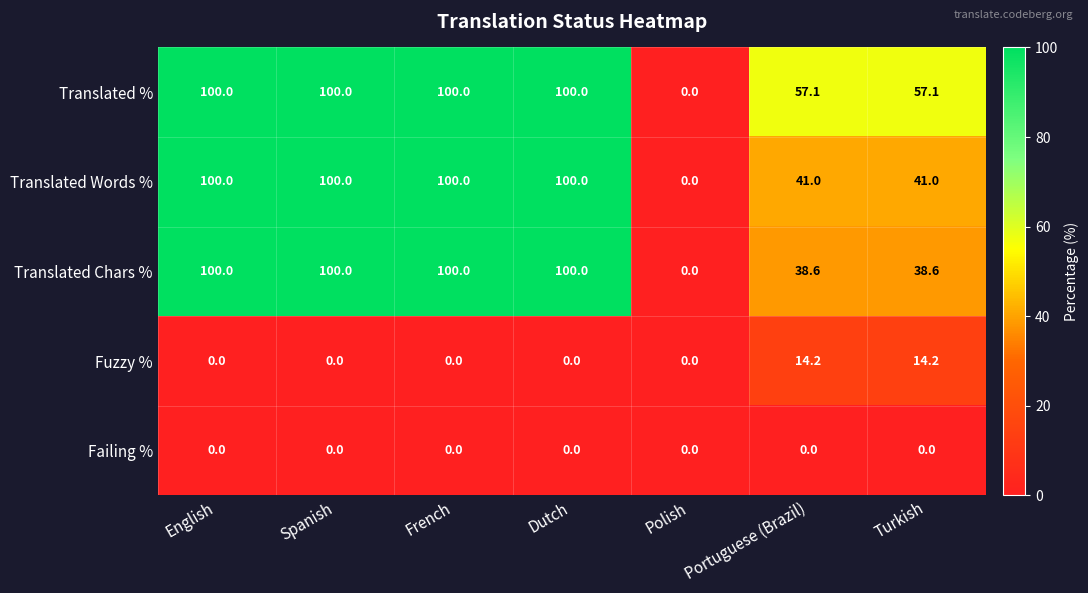

True or false: Translated Words % has a value of 168.8 at French.

False